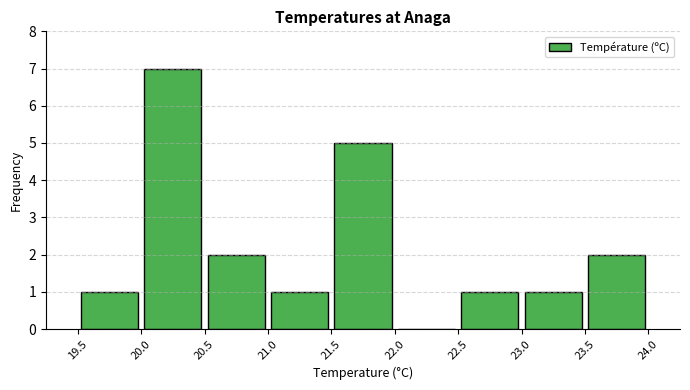

How tall is the bar that spans 21.0 to 21.5 on the x-axis? The values are not printed on the chart, so give them approximately, as read against the axis.

1